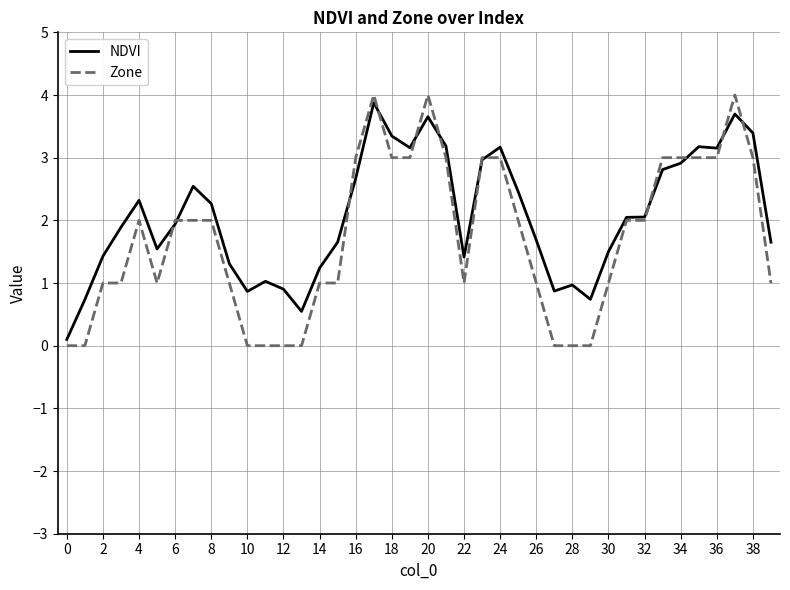

List the series in order of their overall mean, lowest first.

Zone, NDVI